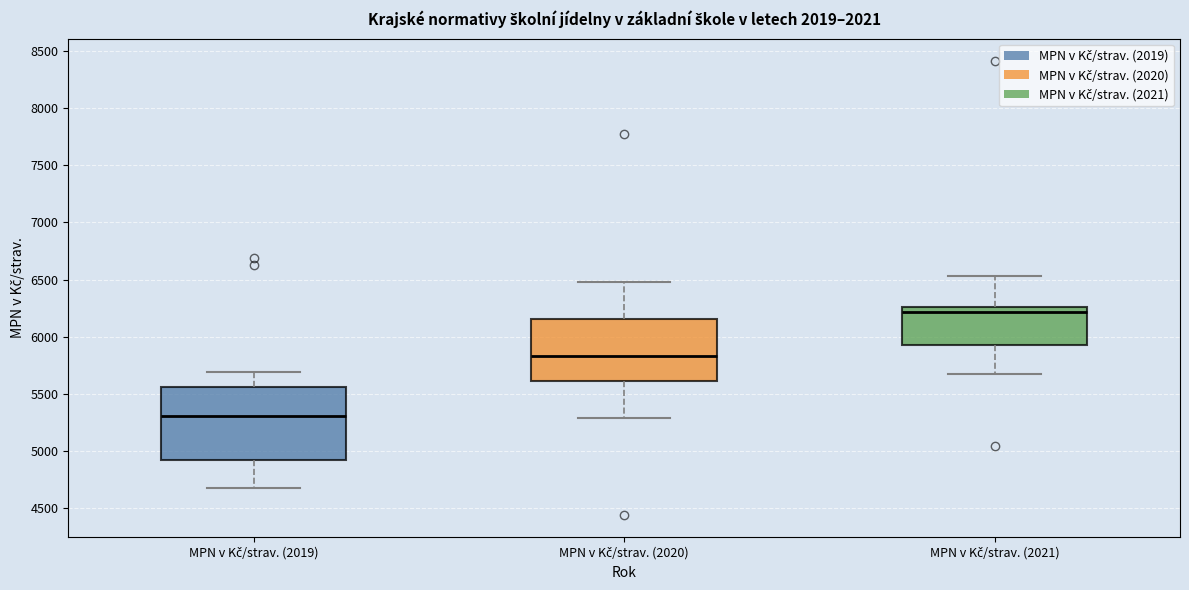

Reading left to right, transcribe this box plot: for each box, give where its median line is, the range the box spans, and where its two whiskers end, as read against the y-axis. The values are not printed on the chart, so give them approximately, as read against the axis.

MPN v Kč/strav. (2019): median 5300, box 4900 to 5550, whiskers 4700 to 5700
MPN v Kč/strav. (2020): median 5850, box 5600 to 6150, whiskers 5300 to 6500
MPN v Kč/strav. (2021): median 6200, box 5900 to 6250, whiskers 5700 to 6550